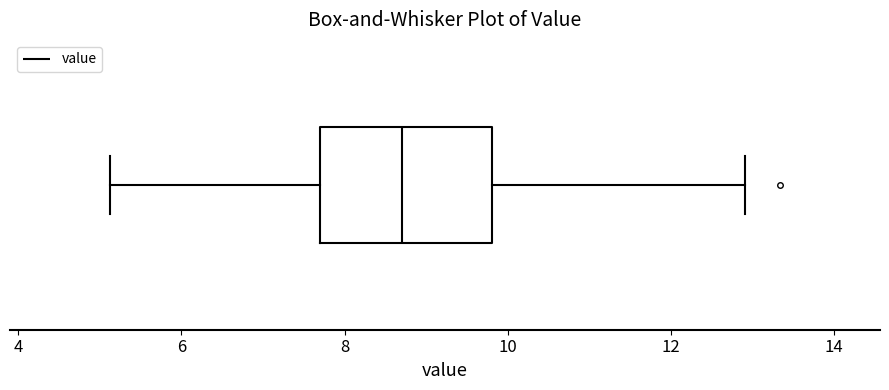

Transcribe this box plot: give where the median line is, the range the box spans, and where the two whiskers end, as read against the x-axis. The values are not printed on the chart, so give them approximately, as read against the axis.

median 8.8, box 7.8 to 9.8, whiskers 5.2 to 13.0